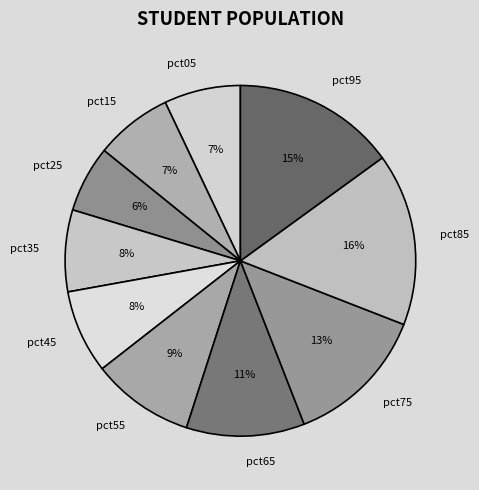

Which slice is the largest?

pct85